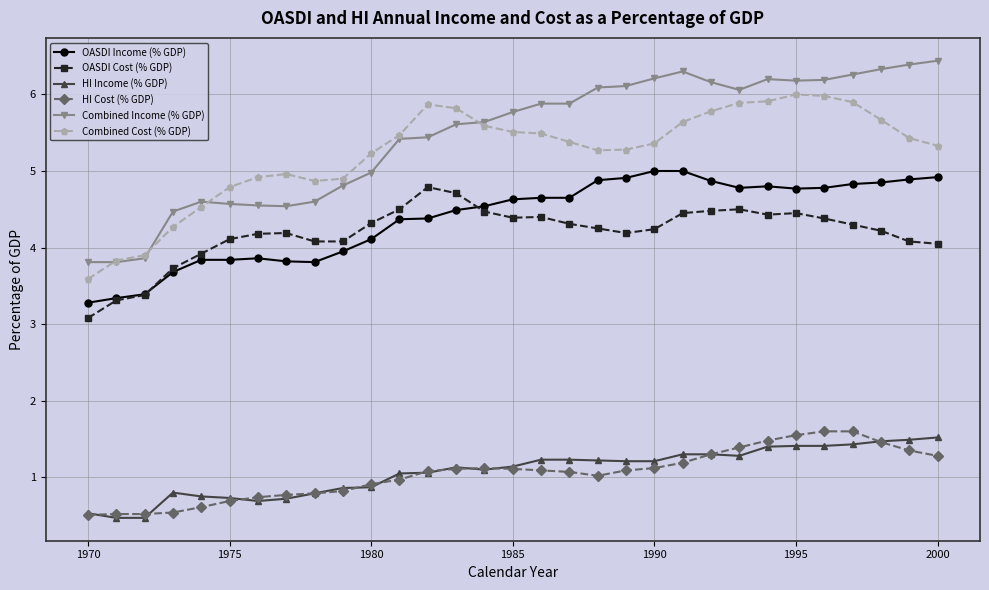

True or false: OASDI Income (% GDP) and HI Income (% GDP) intersect in this chart.

False